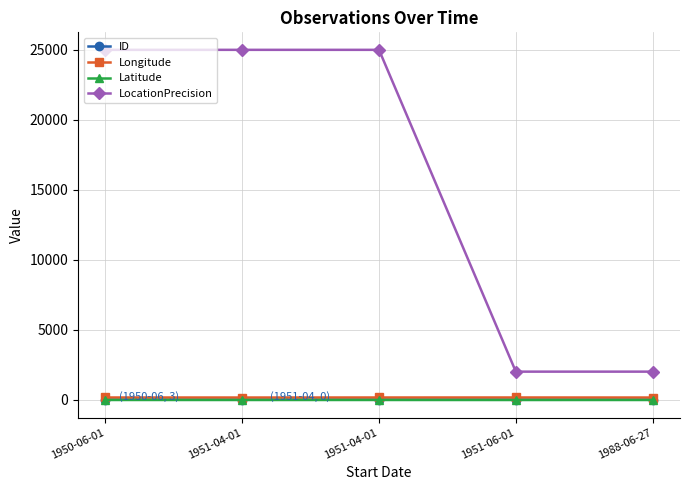

How many values in the LocationPrecision series are below 25000?

2